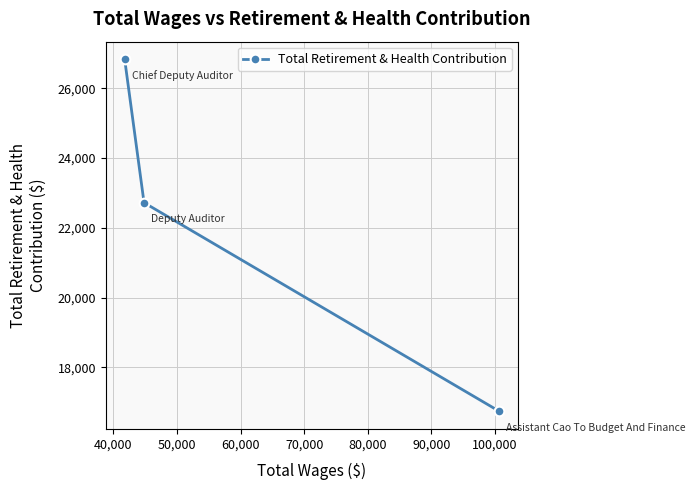

What is the sum of all values?

66290